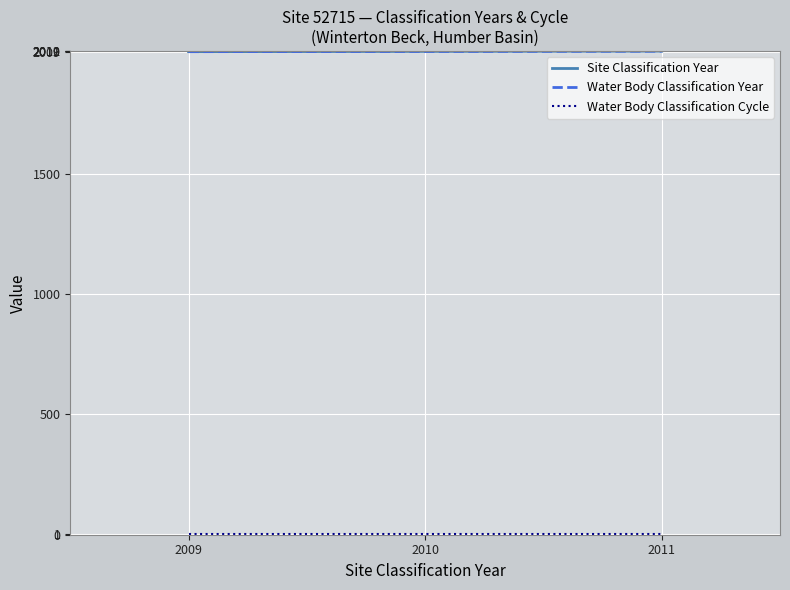

Reading left to right, list all the values displayed in this chart.

Site Classification Year: 2009	2010	2011
Water Body Classification Year: 2009	2010	2011
Water Body Classification Cycle: 1	1	1